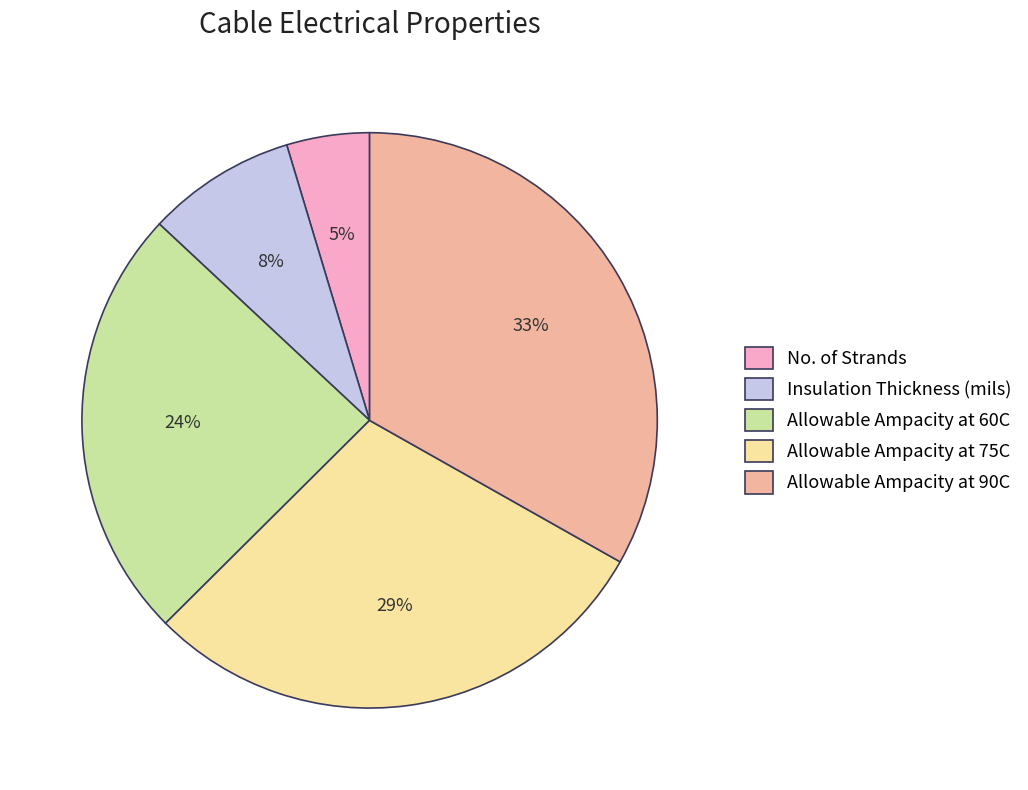

Combined, do Allowable Ampacity at 75C and Insulation Thickness (mils) account for over 50%?

No